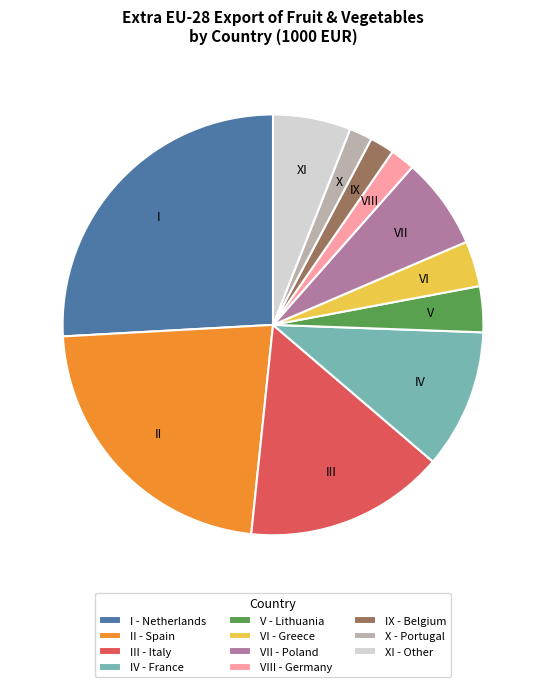

How many slices are in this pie chart?

11